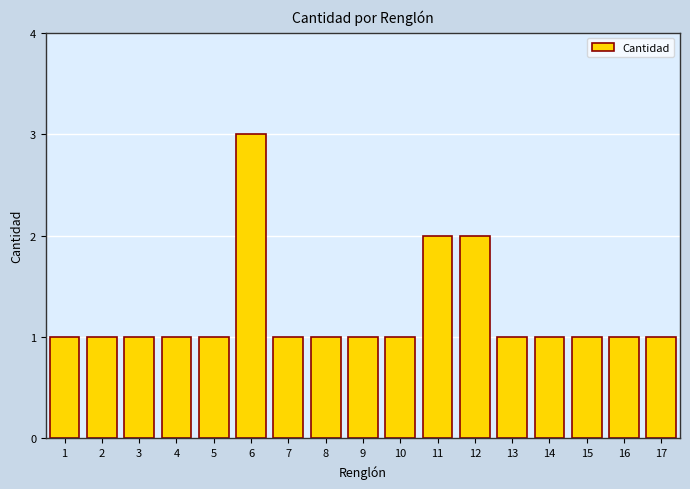

Reading left to right, transcribe all the data shown in this chart.

1=1	2=1	3=1	4=1	5=1	6=3	7=1	8=1	9=1	10=1	11=2	12=2	13=1	14=1	15=1	16=1	17=1